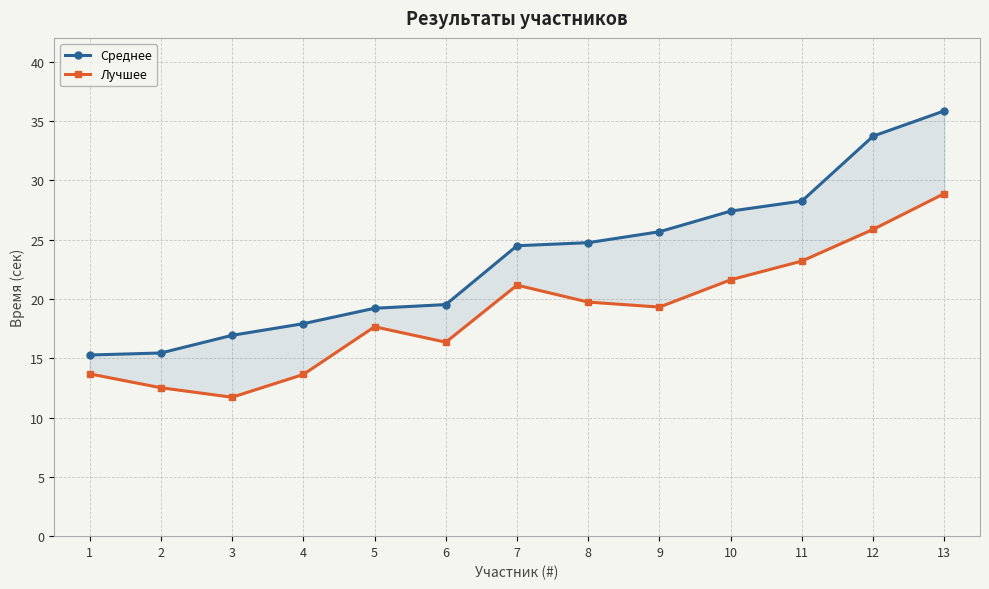

The Лучшее series shows 13.7 at 1. True or false?

True